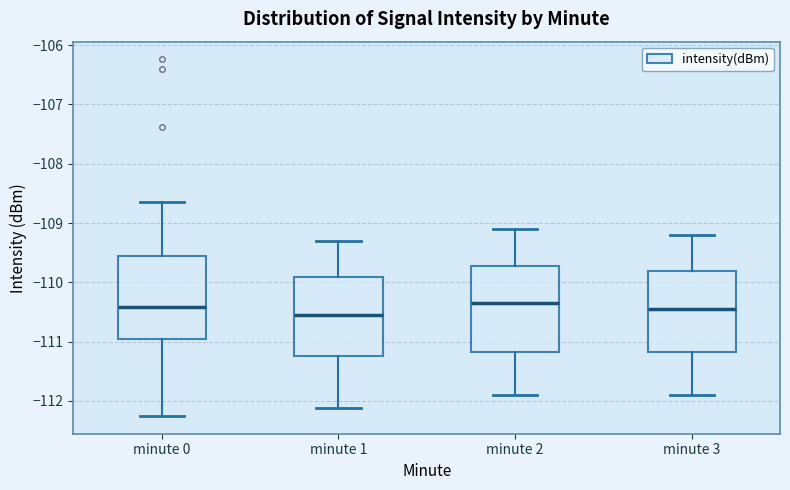

Where is the upper edge of the box for minute 2 on the y-axis? The values are not printed on the chart, so give them approximately, as read against the axis.

-109.7